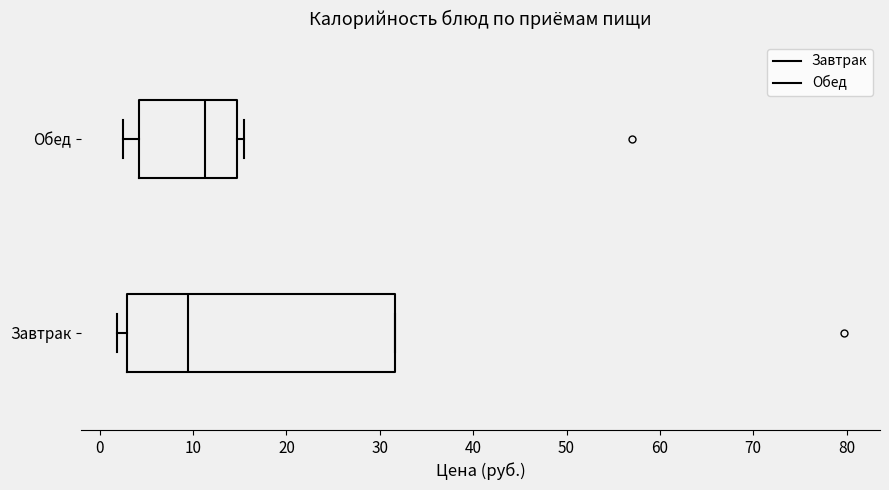

Reading bottom to top, transcribe this box plot: for each box, give where its median line is, the range the box spans, and where its two whiskers end, as read against the x-axis. The values are not printed on the chart, so give them approximately, as read against the axis.

Завтрак: median 9, box 3 to 32, whiskers 2 to 32
Обед: median 11, box 4 to 15, whiskers 3 to 15 (just right of the box's right edge)